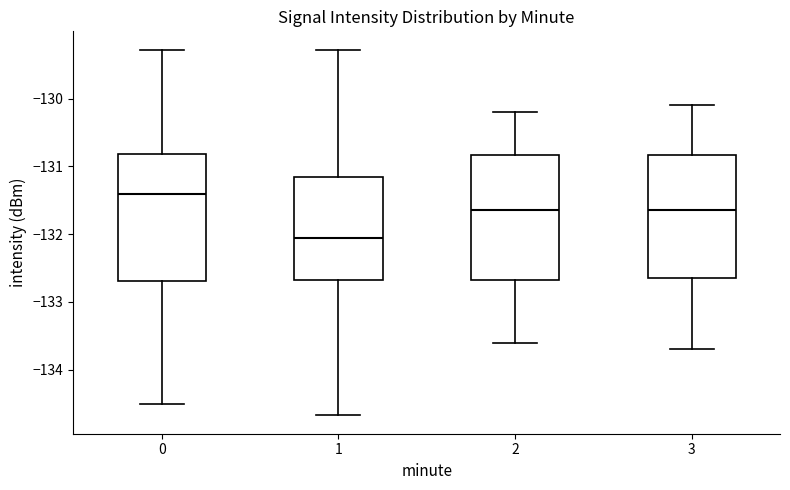

Where is the upper edge of the box at x = 2 on the y-axis? The values are not printed on the chart, so give them approximately, as read against the axis.

-130.8